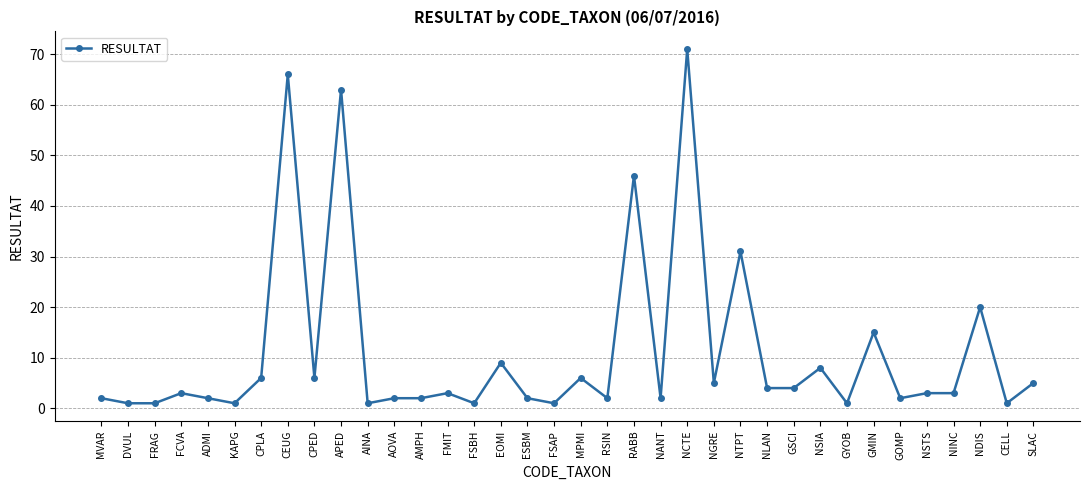

At which category does the chart reach its peak across all series?

NCTE